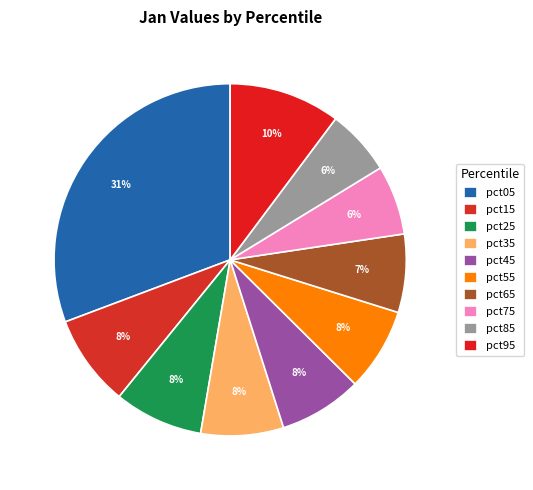

To the nearest percent, what is the difference between the largest and smallest slice percentages?

25%